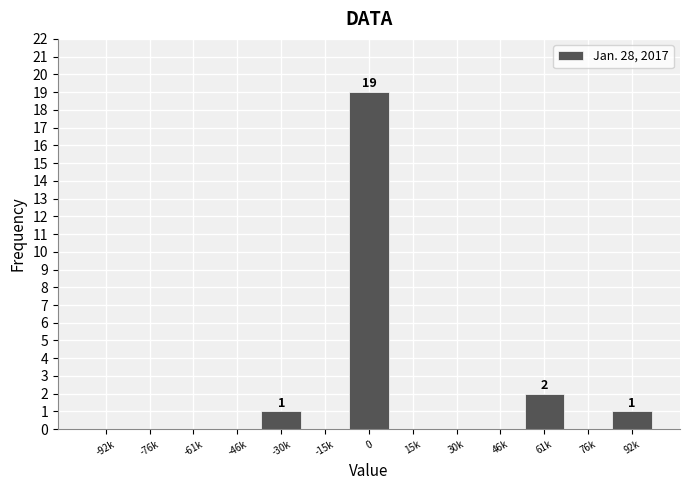

Reading right to left, transcribe all the data shown in this chart.

92k=1	76k=0	61k=2	46k=0	30k=0	15k=0	0=19	-15k=0	-30k=1	-46k=0	-61k=0	-76k=0	-92k=0